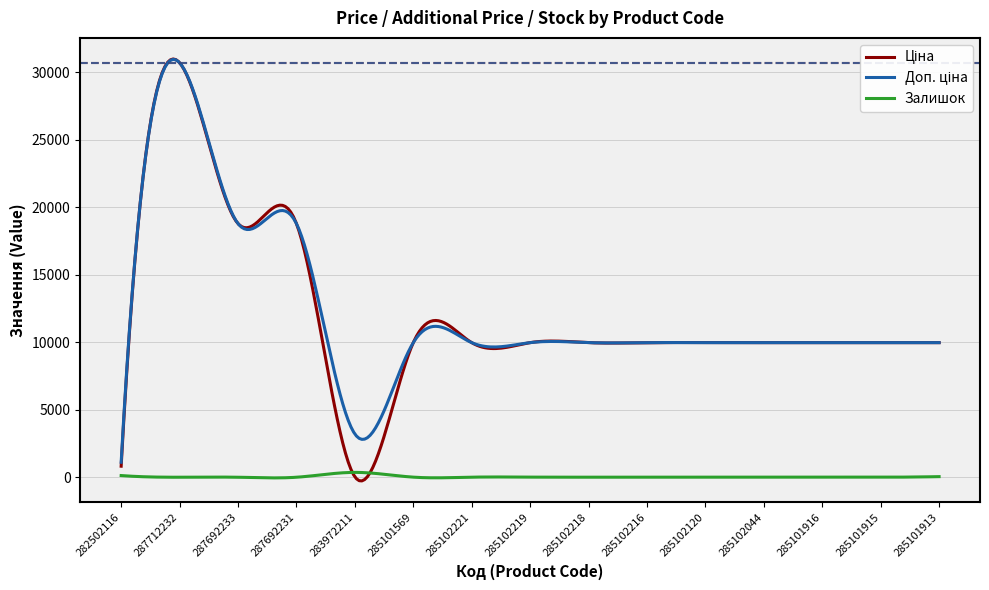

What is the maximum value shown in the chart?

30994.7